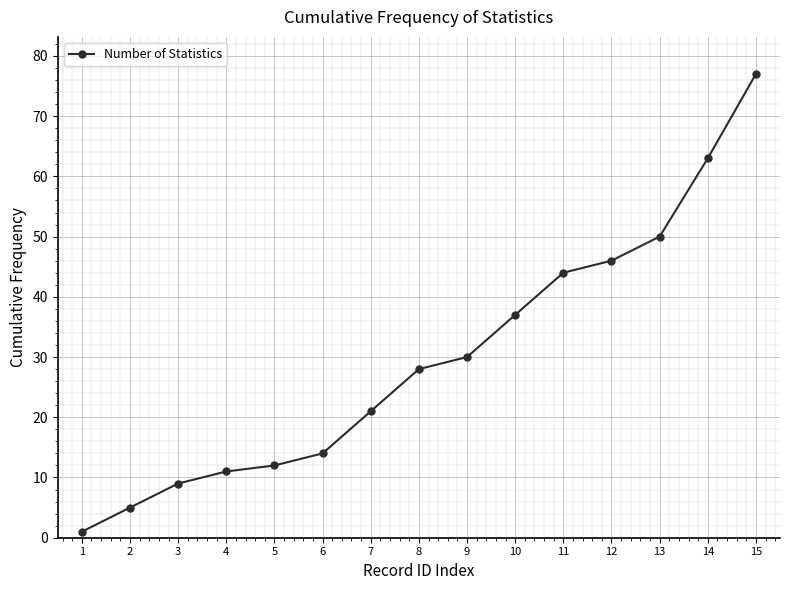

Rank the categories by value from highest to lowest.

15, 14, 13, 12, 11, 10, 9, 8, 7, 6, 5, 4, 3, 2, 1